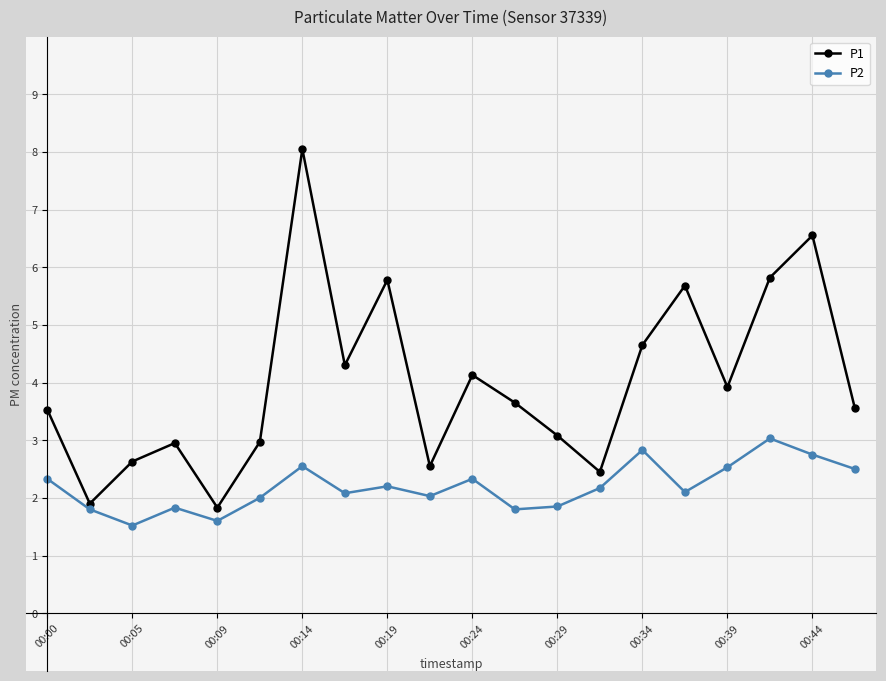

What are all the series names shown in the legend?

P1, P2